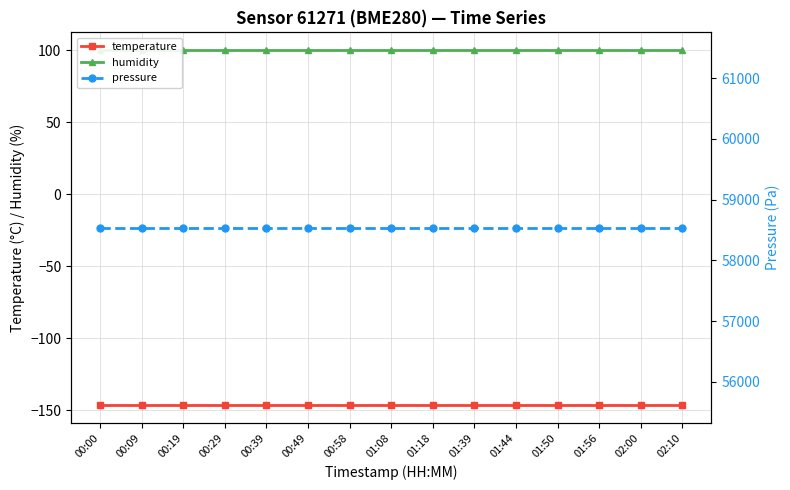

What position from the left is 01:56?

13